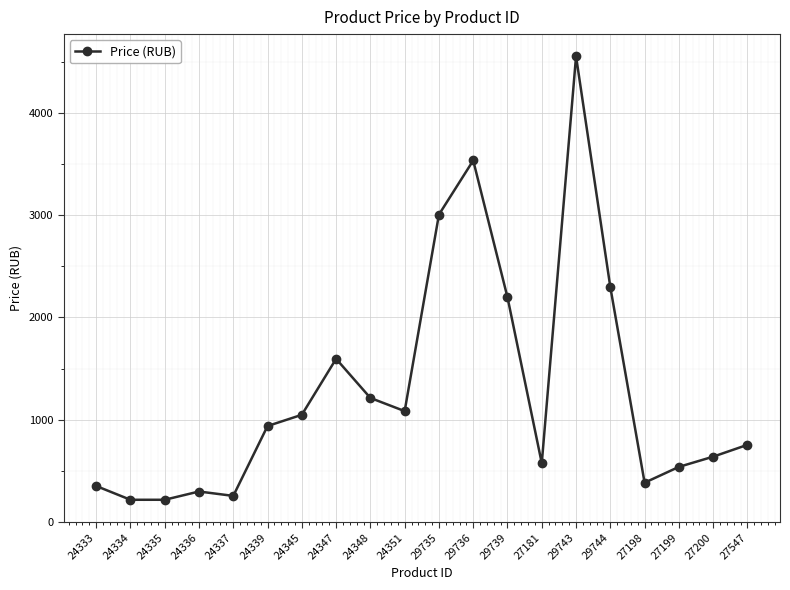

What is the smallest value displayed?

215